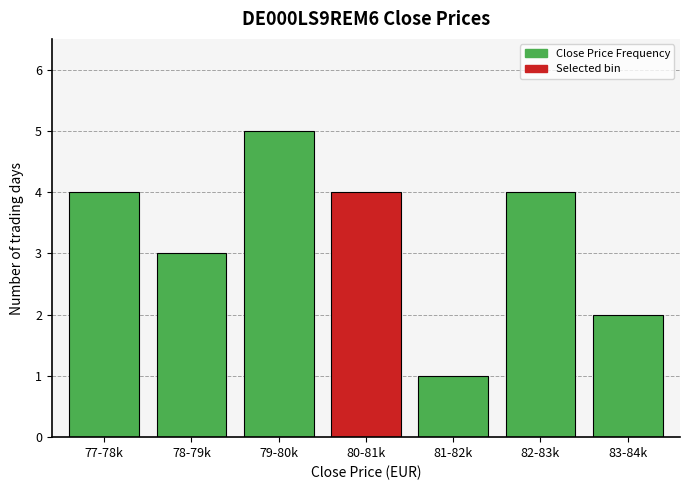

Reading left to right, transcribe all the data shown in this chart.

4	3	5	4	1	4	2